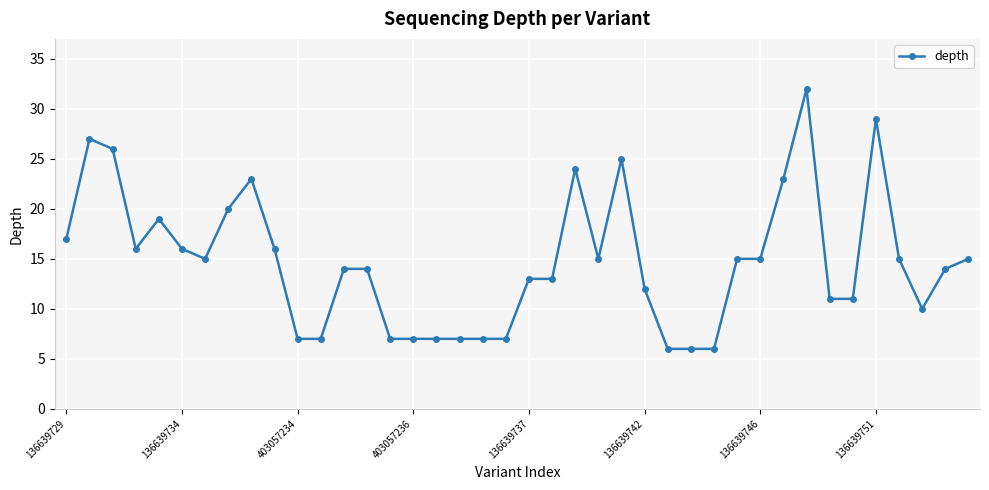

What is the smallest value displayed?

6